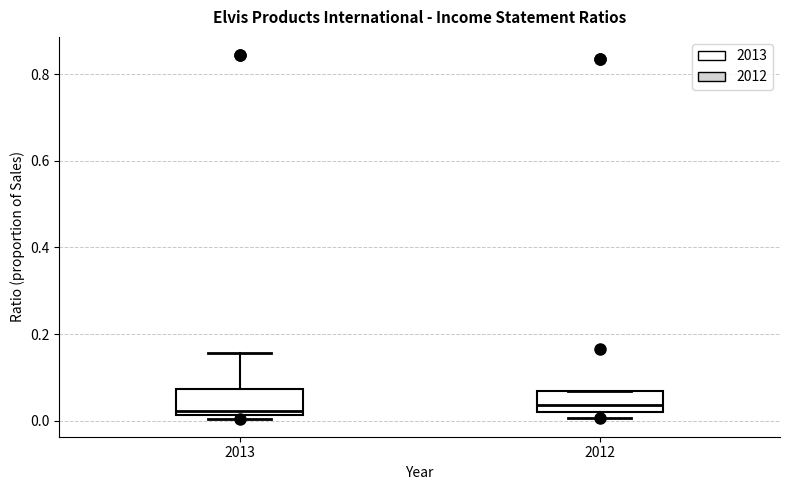

Reading left to right, transcribe this box plot: for each box, give where its median line is, the range the box spans, and where its two whiskers end, as read against the y-axis. The values are not printed on the chart, so give them approximately, as read against the axis.

2013: median 0.02 (just above the box's lower edge), box 0.02 to 0.08, whiskers 0.00 to 0.16
2012: median 0.04, box 0.02 to 0.06, whiskers 0.00 to 0.06